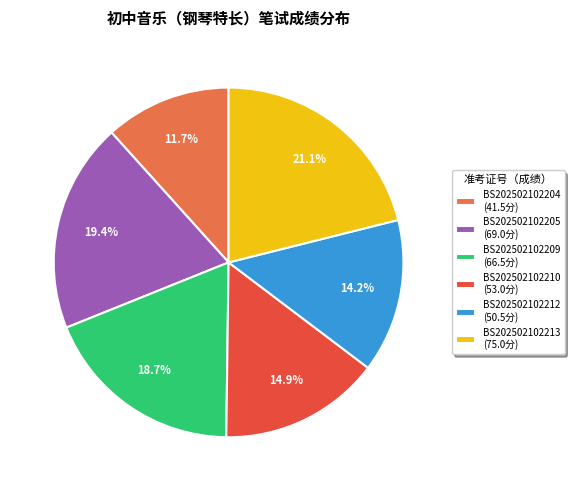

The BS202502102205 slice represents 12% of the pie. True or false?

False